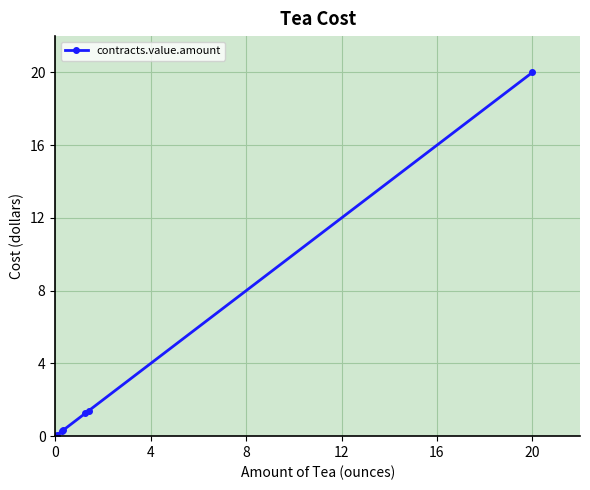

What is the maximum value shown in the chart?

20.0